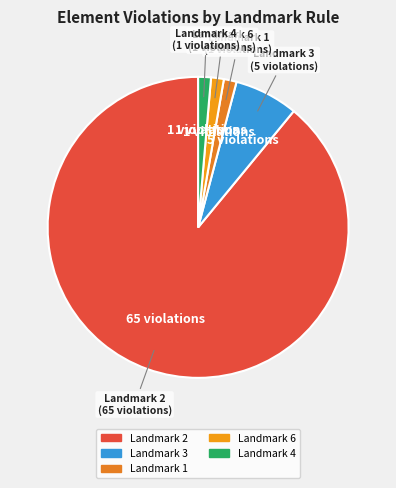

Which slice is the largest?

Landmark 2